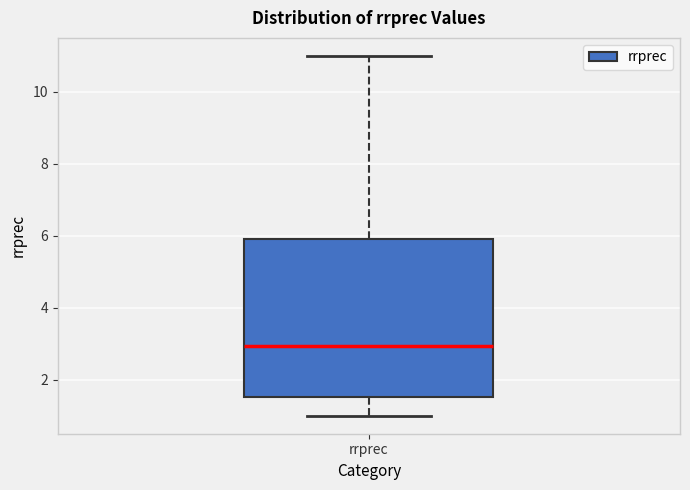

Transcribe this box plot: give where the median line is, the range the box spans, and where the two whiskers end, as read against the y-axis. The values are not printed on the chart, so give them approximately, as read against the axis.

median 3.0, box 1.6 to 6.0, whiskers 1.0 to 11.0